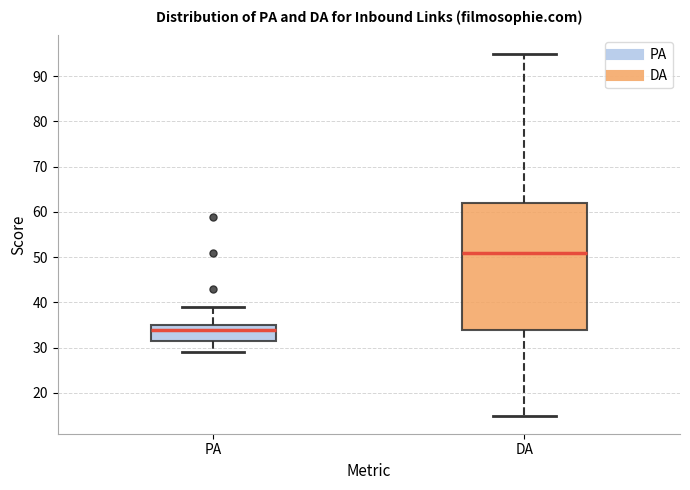

Reading left to right, read every box against the y-axis: the position of its median line, the range the box covers, and the ends of its whiskers. The values are not printed on the chart, so give them approximately, as read against the axis.

PA: median 34, box 32 to 35, whiskers 29 to 39
DA: median 51, box 34 to 62, whiskers 15 to 95